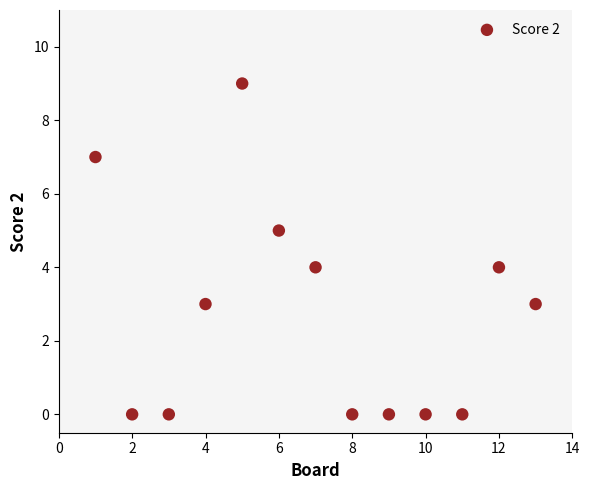

What is the range of X values (max minus min)?

12